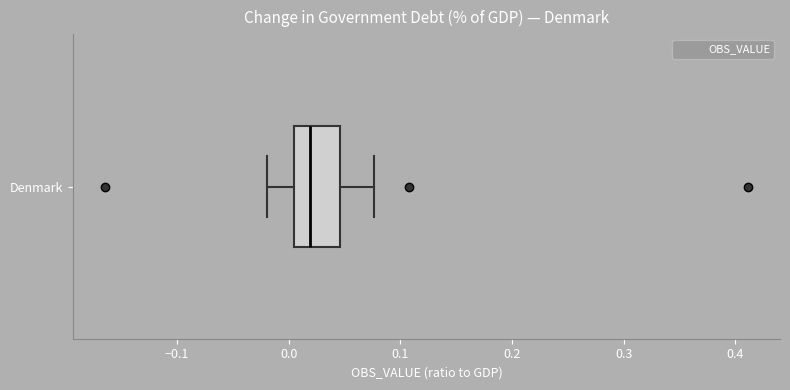

Transcribe this box plot: give where the median line is, the range the box spans, and where the two whiskers end, as read against the x-axis. The values are not printed on the chart, so give them approximately, as read against the axis.

median 0.02, box 0.00 to 0.05, whiskers -0.02 to 0.08